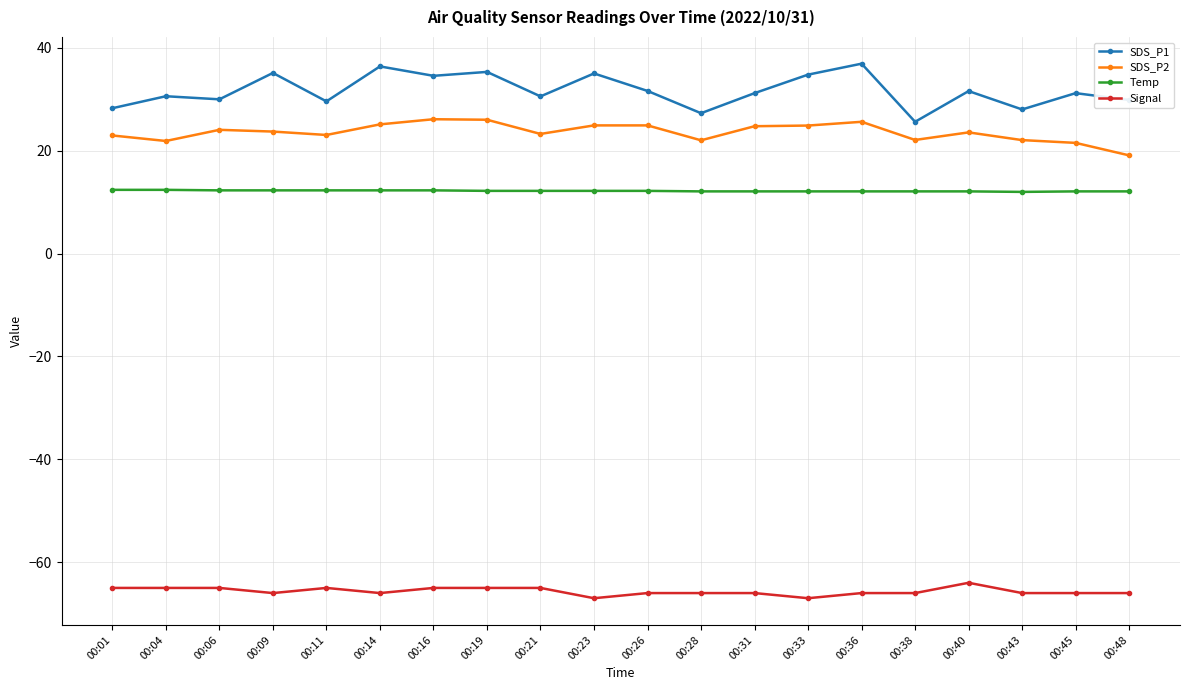

What is the difference between the maximum and minimum values in the SDS_P2 series?

7.0